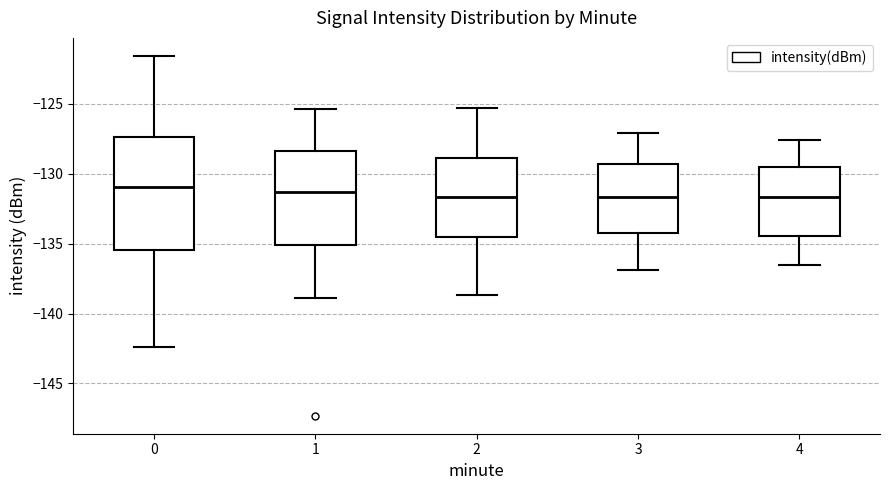

Comparing the boxes themselves (not the whiskers), which one is the tallest?

0